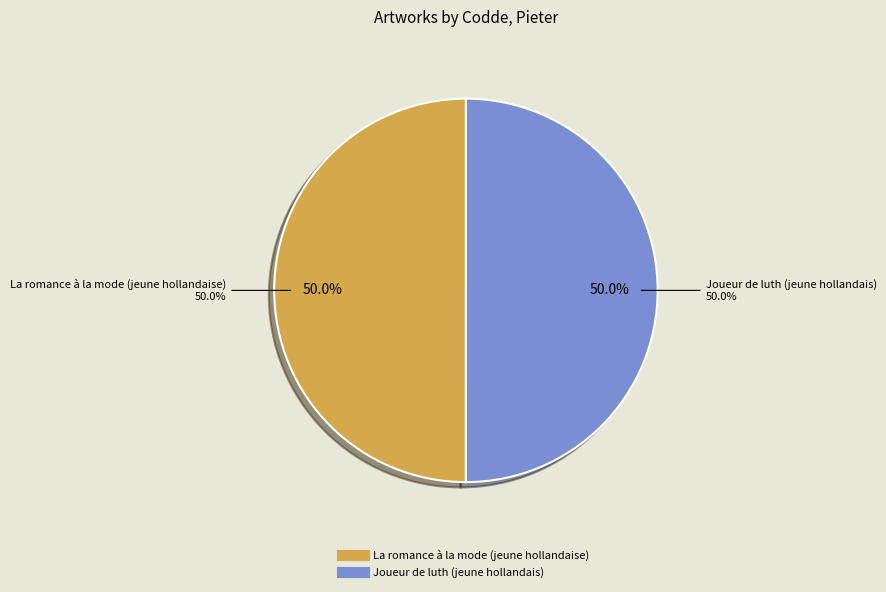

How many segments does this pie chart have?

2